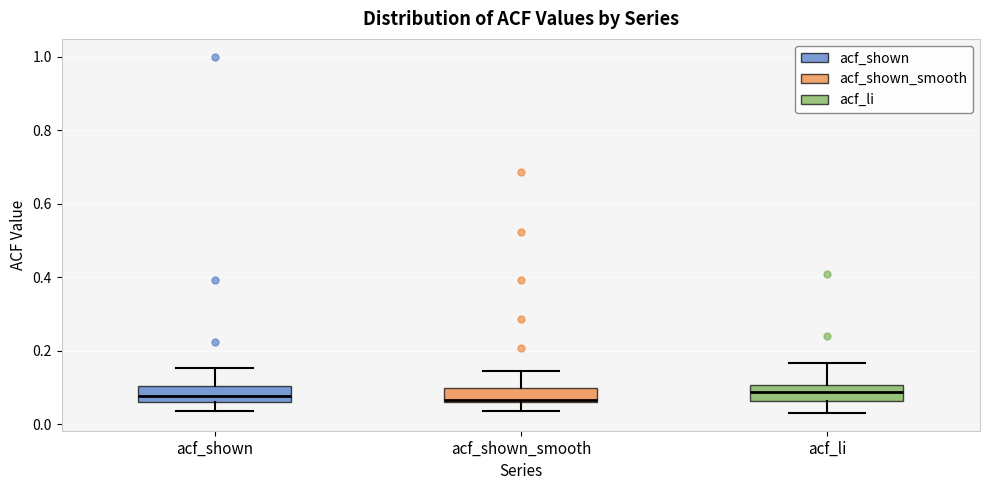

Reading left to right, transcribe this box plot: for each box, give where its median line is, the range the box spans, and where its two whiskers end, as read against the y-axis. The values are not printed on the chart, so give them approximately, as read against the axis.

acf_shown: median 0.08, box 0.06 to 0.10, whiskers 0.04 to 0.16
acf_shown_smooth: median 0.06, box 0.06 to 0.10, whiskers 0.04 to 0.14
acf_li: median 0.08, box 0.06 to 0.10, whiskers 0.04 to 0.16